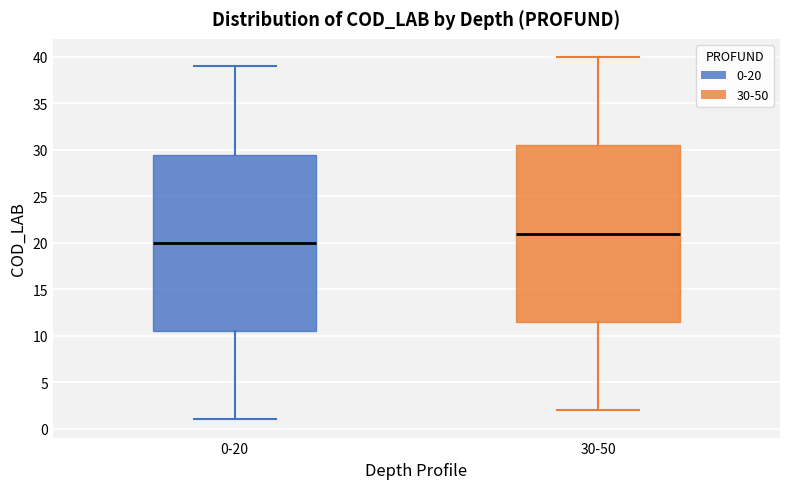

Reading left to right, read every box against the y-axis: the position of its median line, the range the box covers, and the ends of its whiskers. The values are not printed on the chart, so give them approximately, as read against the axis.

0-20: median 20.0, box 10.5 to 29.5, whiskers 1.0 to 39.0
30-50: median 21.0, box 11.5 to 30.5, whiskers 2.0 to 40.0